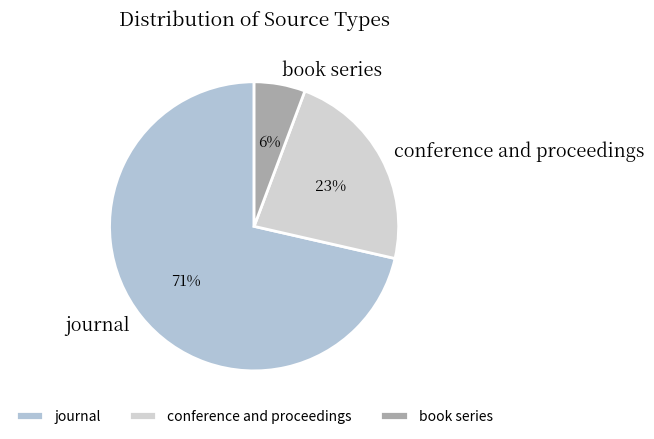

To the nearest percent, what is the average slice percentage?

33%